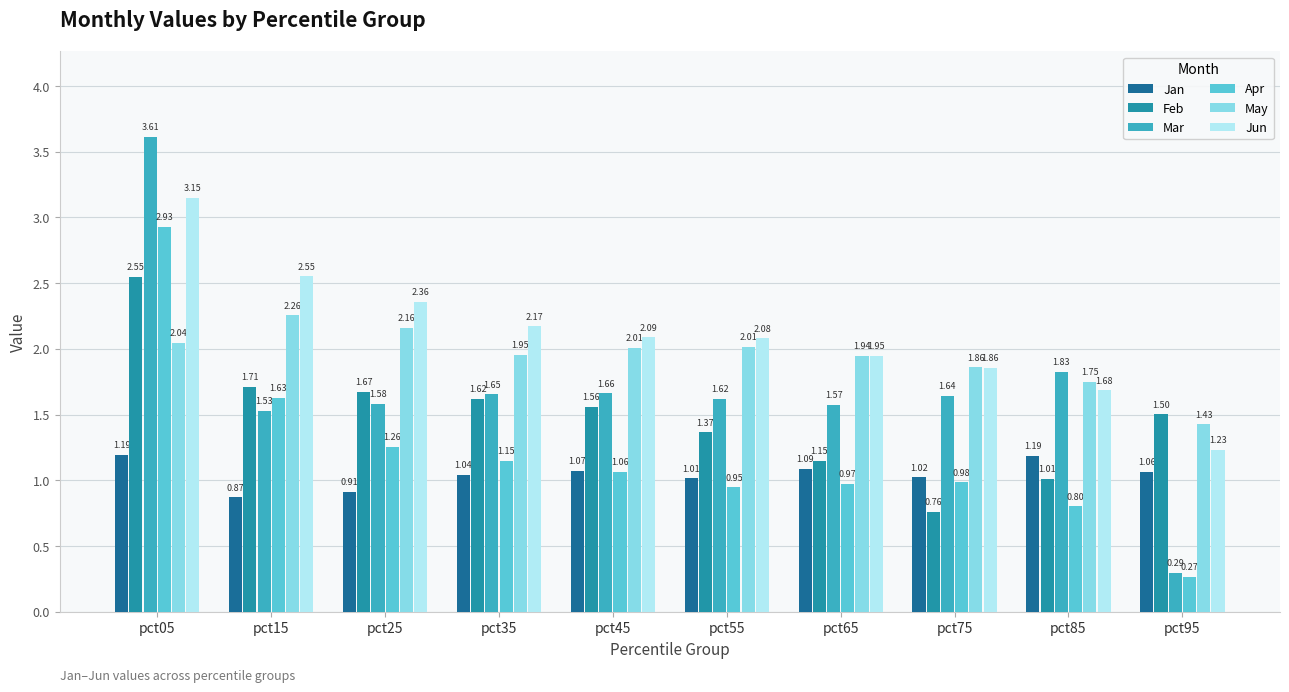

Which series changed the most between pct35 and pct95?

Mar